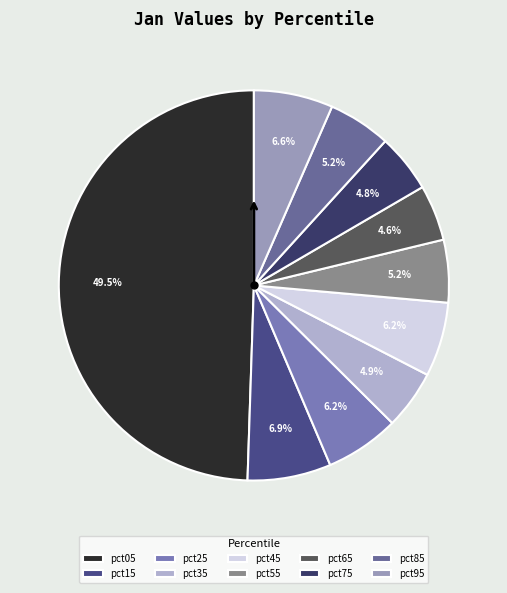

Is pct65 the majority of the pie?

No